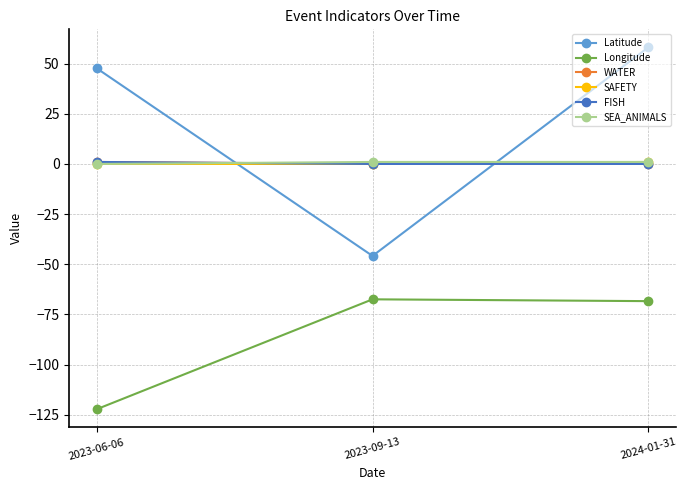

Is the value of SEA_ANIMALS at 2023-09-13 greater than the value of Latitude at 2023-09-13?

Yes